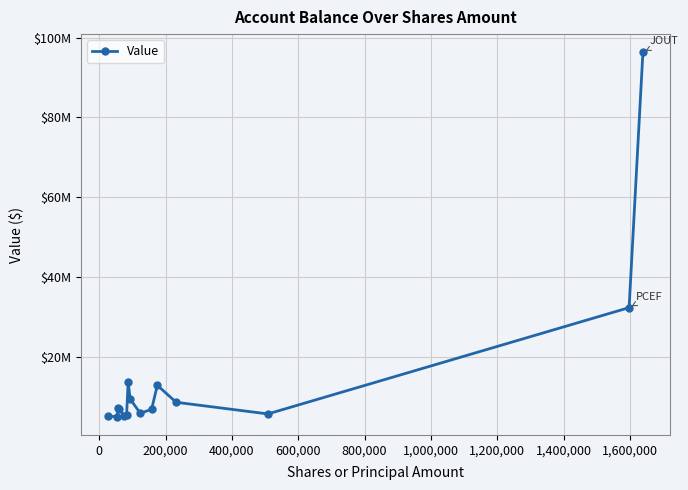

Is this an area chart (filled region under the line)?

No